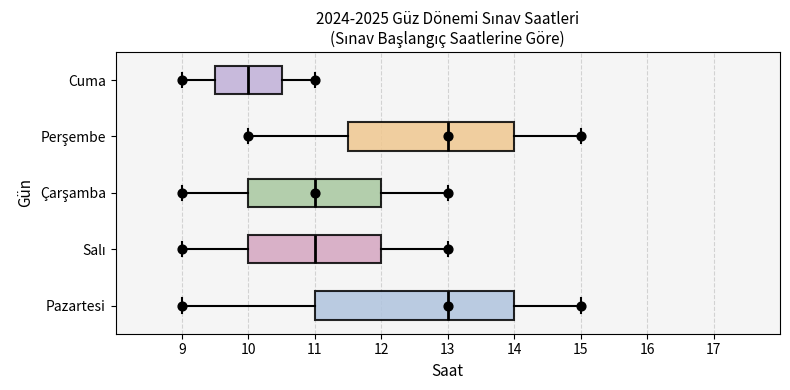

Reading bottom to top, transcribe this box plot: for each box, give where its median line is, the range the box spans, and where its two whiskers end, as read against the x-axis. The values are not printed on the chart, so give them approximately, as read against the axis.

Pazartesi: median 13.0, box 11.0 to 14.0, whiskers 9.0 to 15.0
Salı: median 11.0, box 10.0 to 12.0, whiskers 9.0 to 13.0
Çarşamba: median 11.0, box 10.0 to 12.0, whiskers 9.0 to 13.0
Perşembe: median 13.0, box 11.5 to 14.0, whiskers 10.0 to 15.0
Cuma: median 10.0, box 9.5 to 10.5, whiskers 9.0 to 11.0